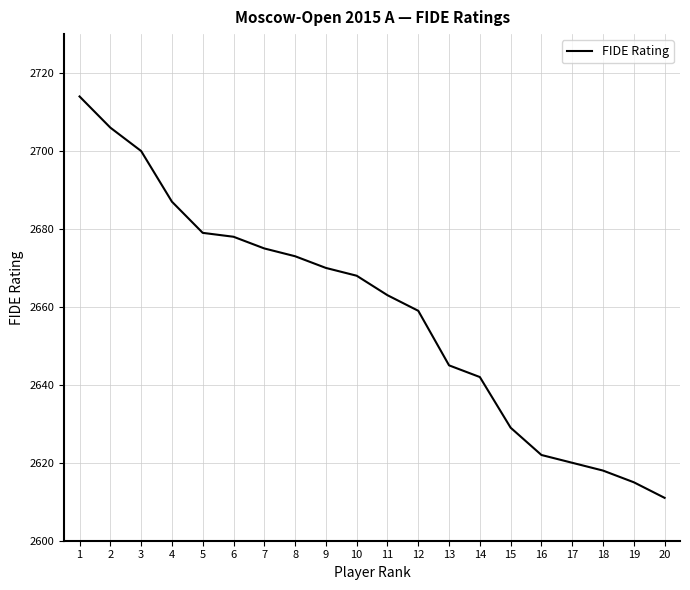

The value at 15 is 4691. True or false?

False